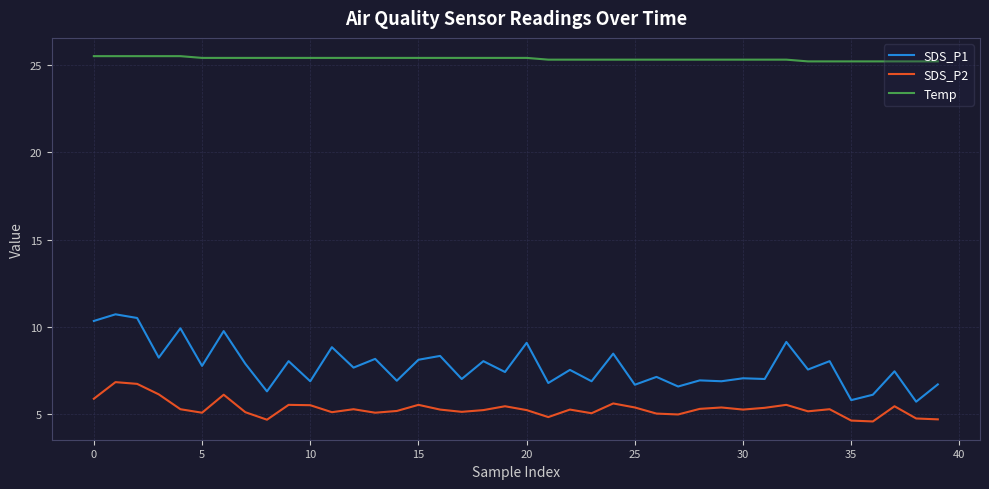

Which series has the widest spread of values?

SDS_P1